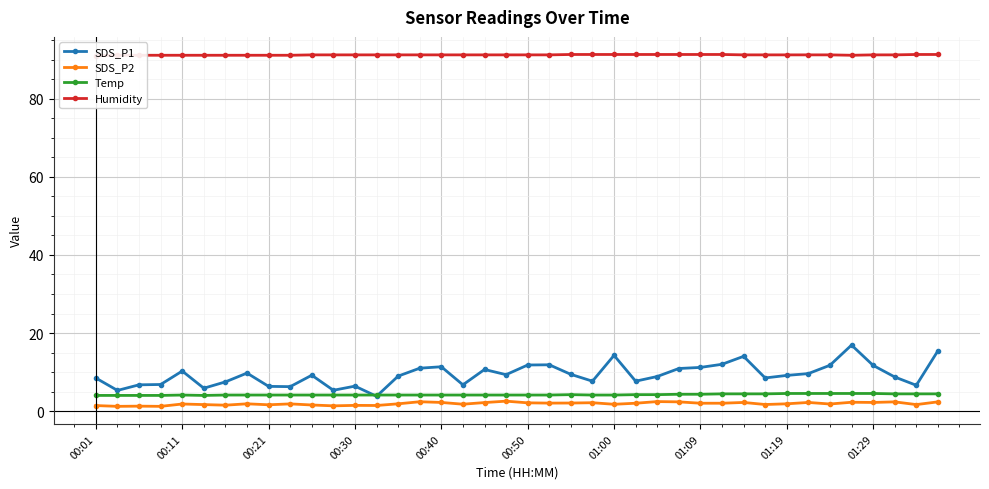

Count the number of data series in this chart.

4